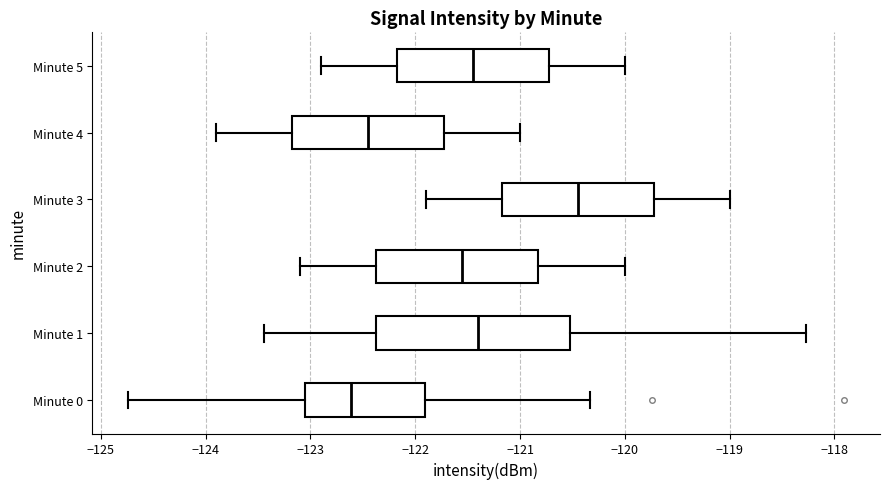

Which box has the furthest to the right median line?

Minute 3